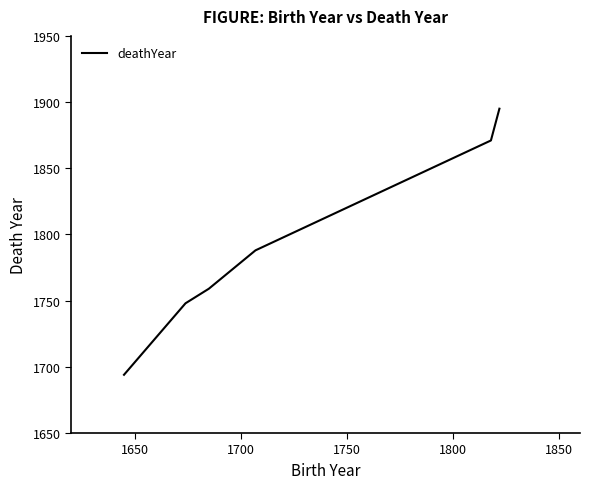

Reading left to right, transcribe all the data shown in this chart.

1694	1748	1759	1788	1871	1895